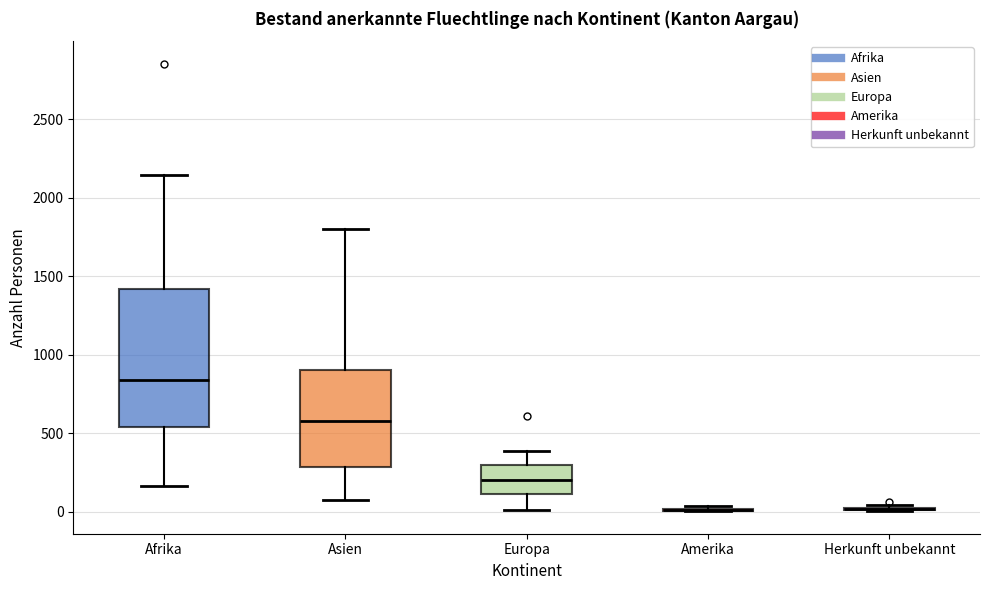

Reading left to right, read every box against the y-axis: the position of its median line, the range the box covers, and the ends of its whiskers. The values are not printed on the chart, so give them approximately, as read against the axis.

Afrika: median 850, box 550 to 1400, whiskers 150 to 2150
Asien: median 600, box 300 to 900, whiskers 100 to 1800
Europa: median 200, box 100 to 300, whiskers 0 to 400
Amerika: box collapsed to a line at 0, whiskers 0 to 50
Herkunft unbekannt: box collapsed to a line at 0, whiskers 0 to 50